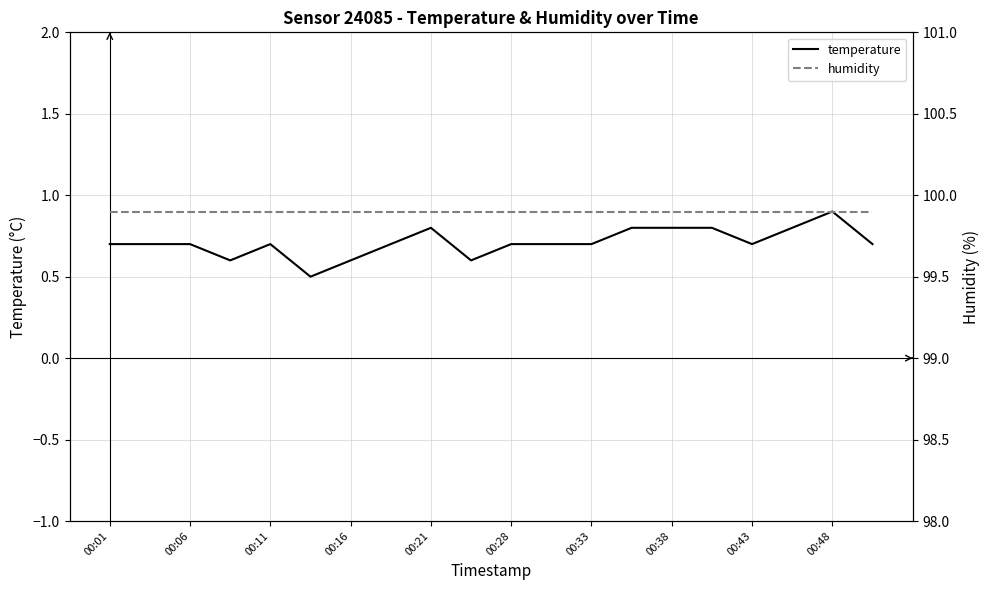

The temperature series shows 0.8 at 00:38. True or false?

True